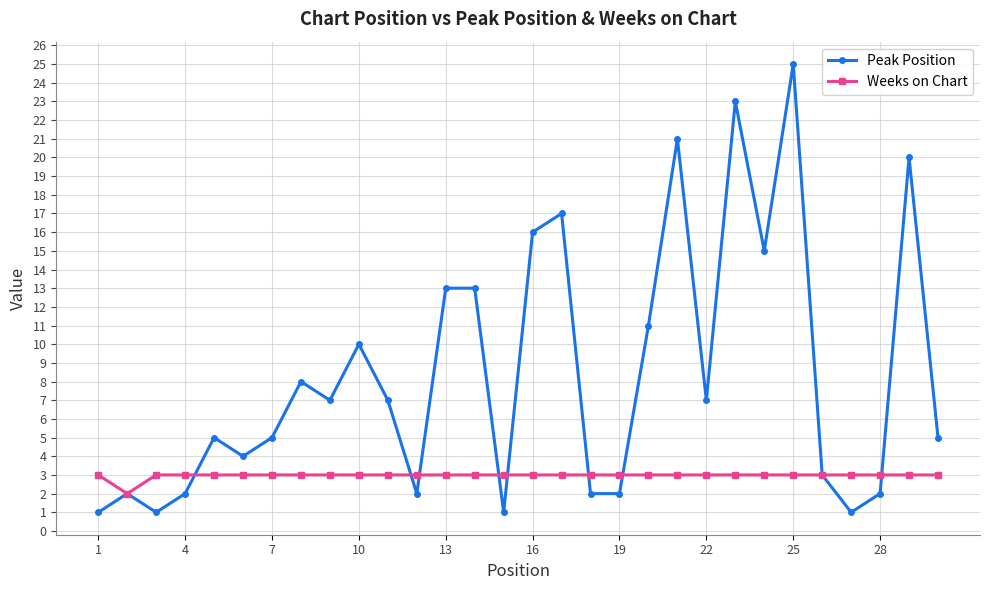

How many lines are shown in the chart?

2